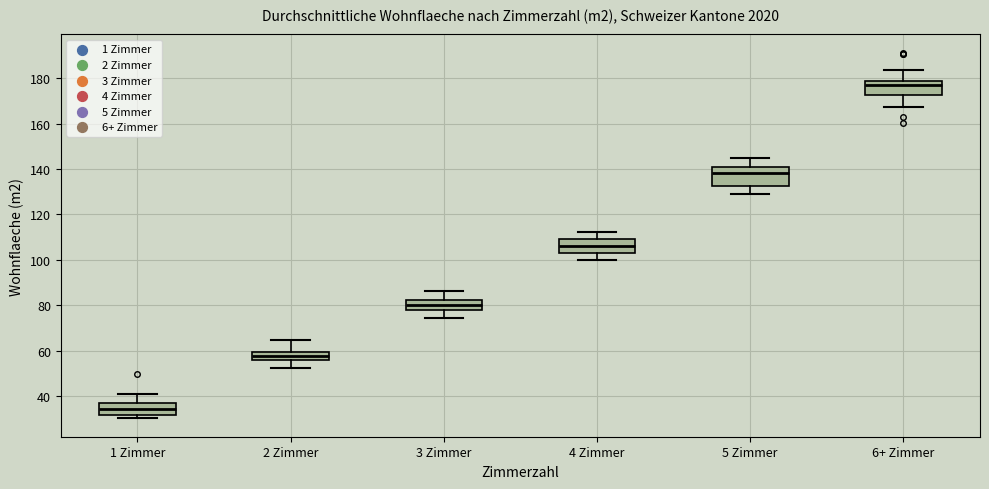

Which box is the tallest, from its lower edge to its upper edge?

5 Zimmer